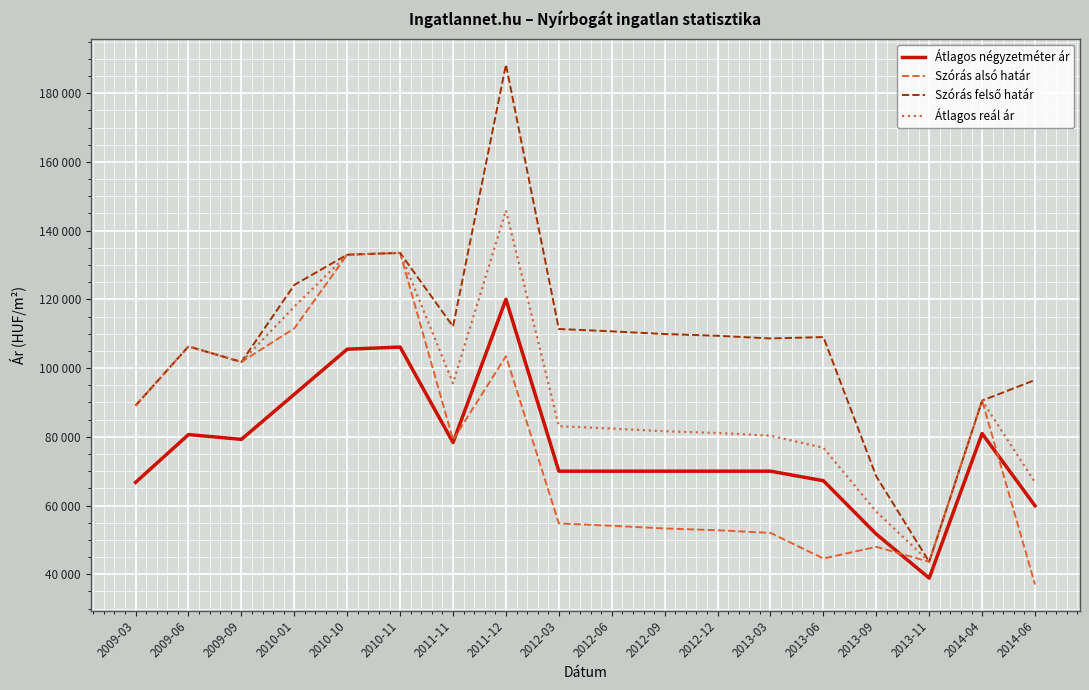

Is it true that Szórás alsó határ equals 64624 at 2011-12?

False